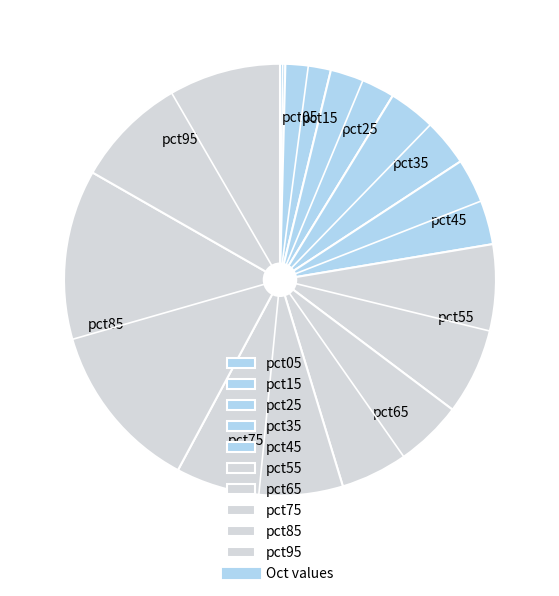

What is the largest slice in the pie chart?

pct85